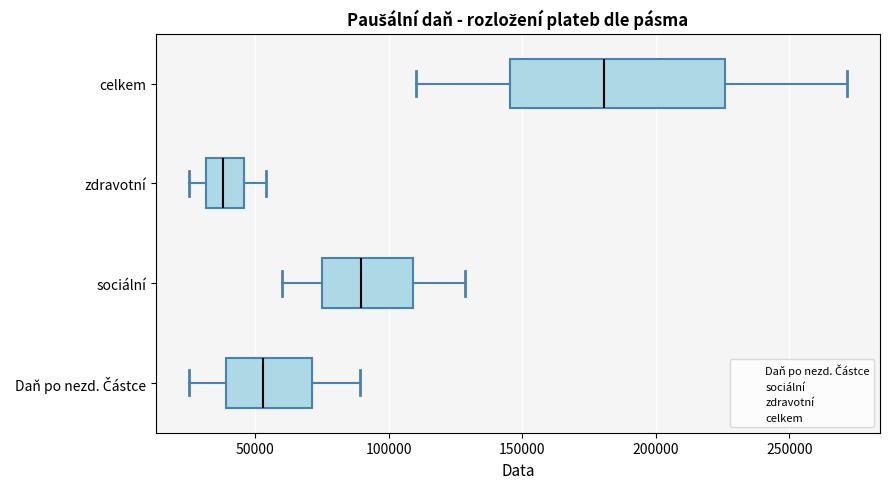

Where is the left edge of the box for sociální on the x-axis? The values are not printed on the chart, so give them approximately, as read against the axis.

75000